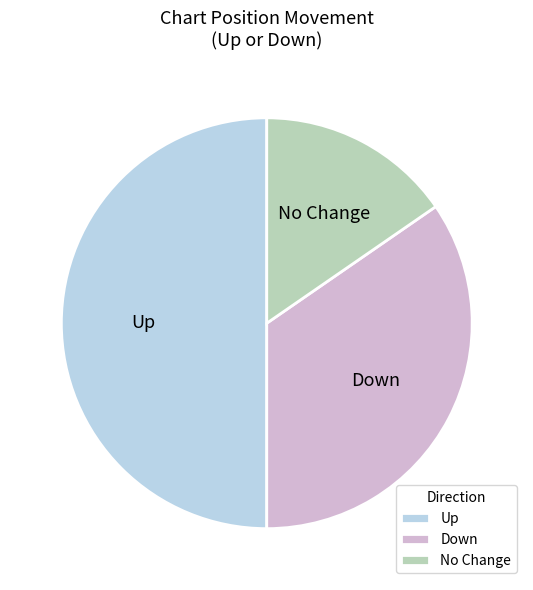

How many slices are in this pie chart?

3